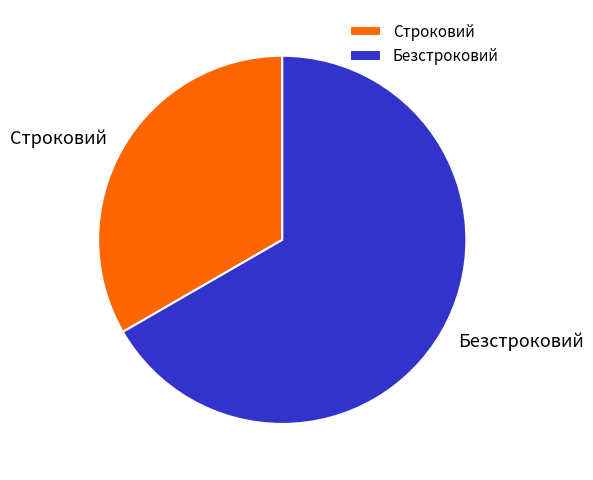

Does any single category account for the majority?

Yes